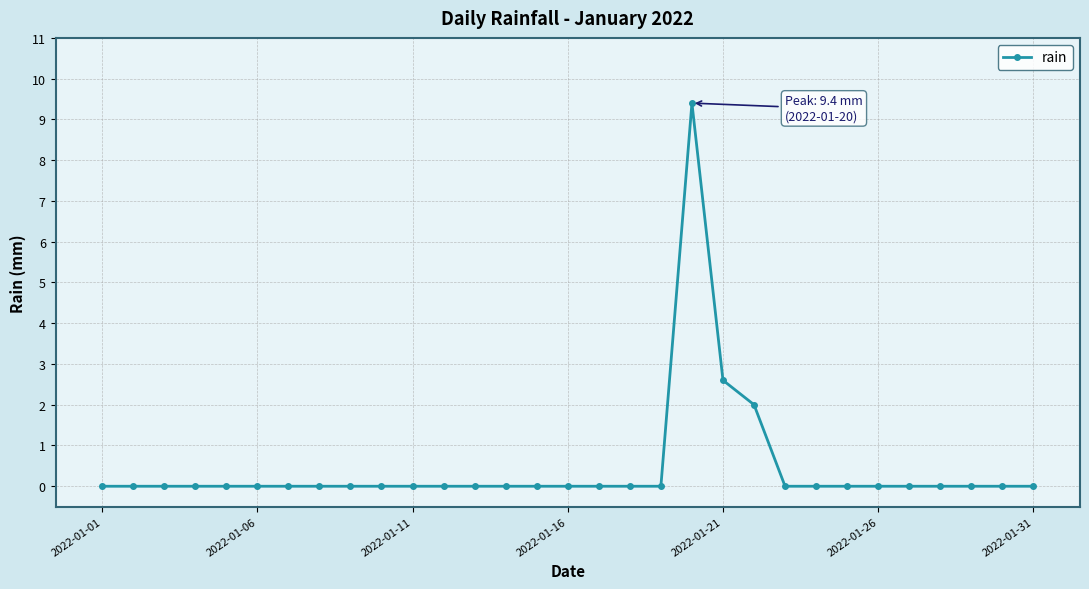

True or false: there are more than 0 points higher than both neighbors.

True